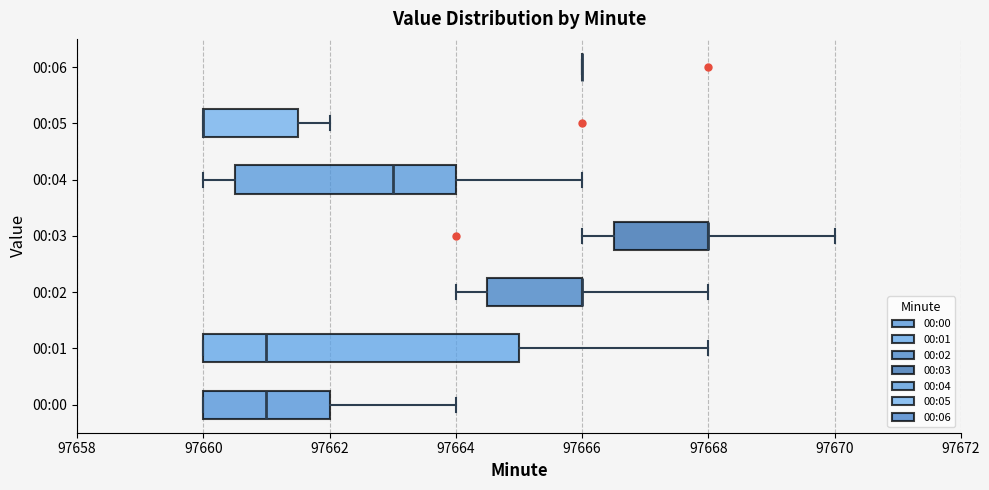

Reading bottom to top, read every box against the x-axis: the position of its median line, the range the box covers, and the ends of its whiskers. The values are not printed on the chart, so give them approximately, as read against the axis.

00:00: median 97661.0, box 97660.0 to 97662.0, whiskers 97660.0 to 97664.0
00:01: median 97661.0, box 97660.0 to 97665.0, whiskers 97660.0 to 97668.0
00:02: median 97666.0 (drawn on the box's right edge), box 97664.6 to 97666.0, whiskers 97664.0 to 97668.0
00:03: median 97668.0 (drawn on the box's right edge), box 97666.6 to 97668.0, whiskers 97666.0 to 97670.0
00:04: median 97663.0, box 97660.6 to 97664.0, whiskers 97660.0 to 97666.0
00:05: median 97660.0 (drawn on the box's left edge), box 97660.0 to 97661.6, whiskers 97660.0 to 97662.0
00:06: box collapsed to a line at 97666.0, whiskers 97666.0 to 97666.0